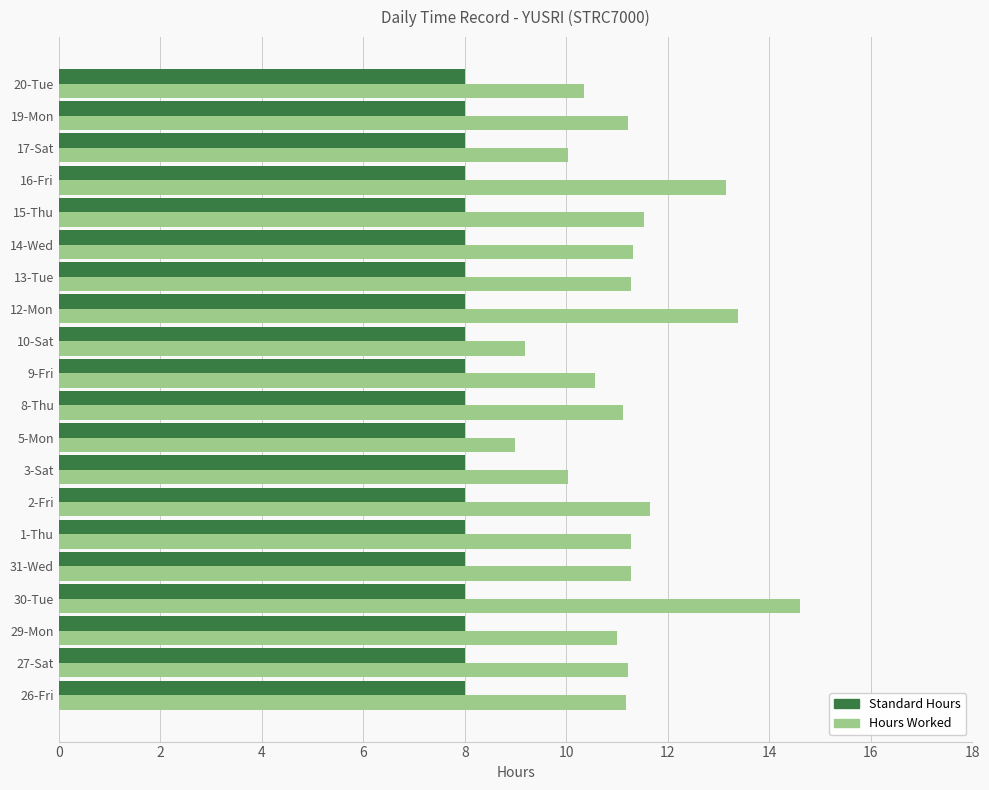

At which category does the chart reach its peak across all series?

30-Tue